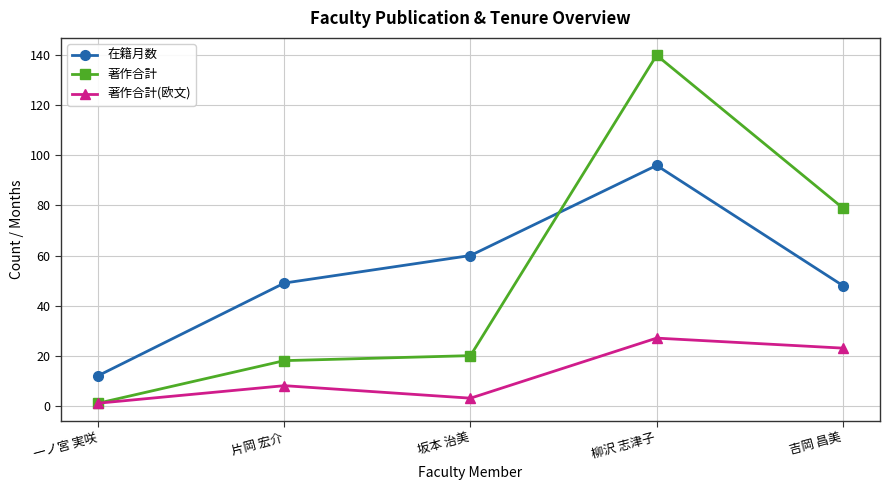

At which category does the chart reach its minimum across all series?

一ノ宮 実咲